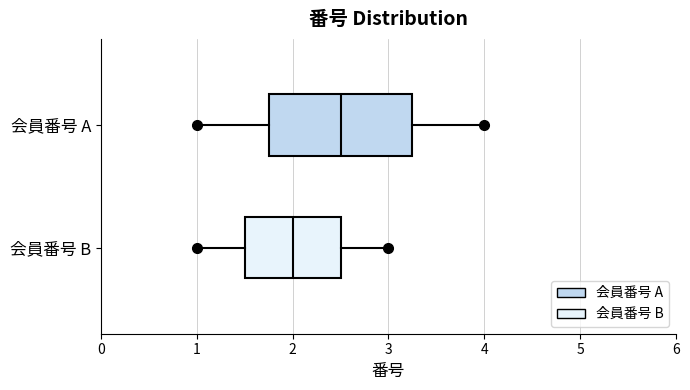

Which box has the furthest to the left median line?

会員番号 B